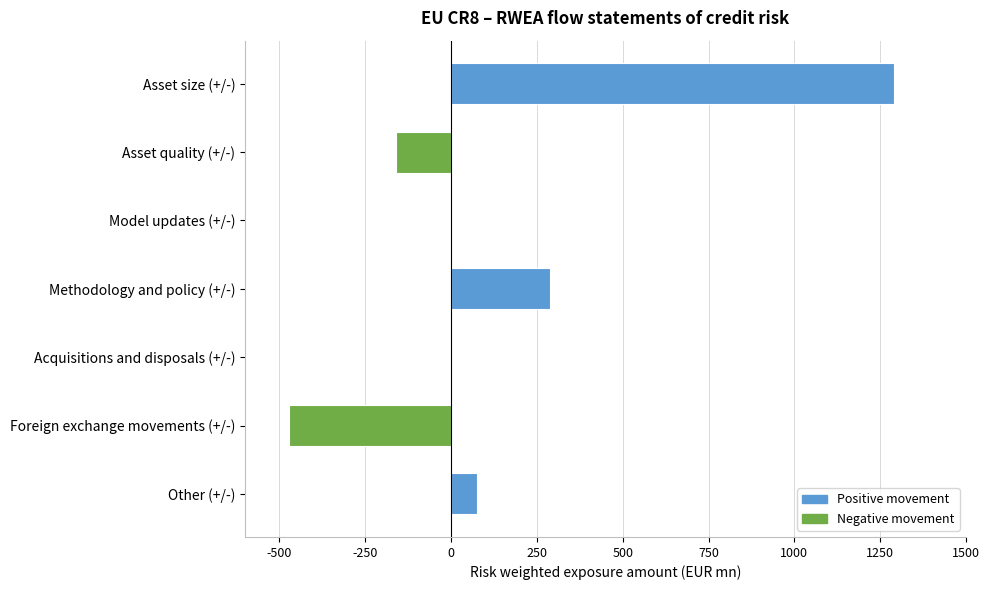

What is the sum of the values at Methodology and policy (+/-) and Model updates (+/-)?

287.1